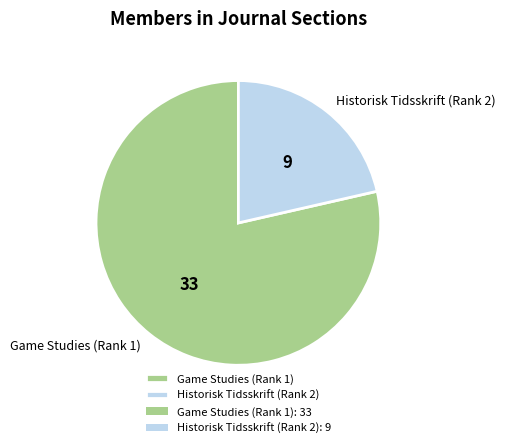

Which category has the smallest portion of the pie?

Historisk Tidsskrift (Rank 2)